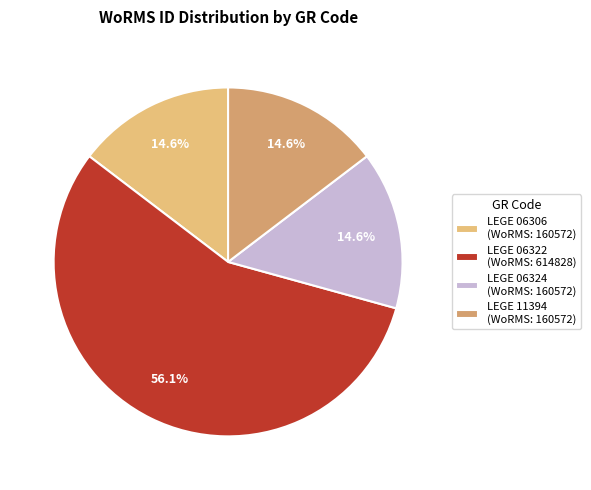

Count the number of slices in the pie.

4